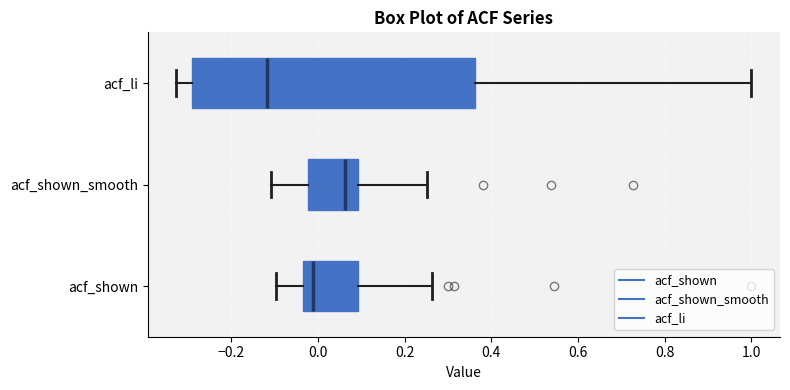

Reading bottom to top, transcribe this box plot: for each box, give where its median line is, the range the box spans, and where its two whiskers end, as read against the x-axis. The values are not printed on the chart, so give them approximately, as read against the axis.

acf_shown: median -0.02, box -0.04 to 0.10, whiskers -0.10 to 0.26
acf_shown_smooth: median 0.06, box -0.02 to 0.10, whiskers -0.10 to 0.26
acf_li: median -0.12, box -0.28 to 0.36, whiskers -0.32 to 1.00